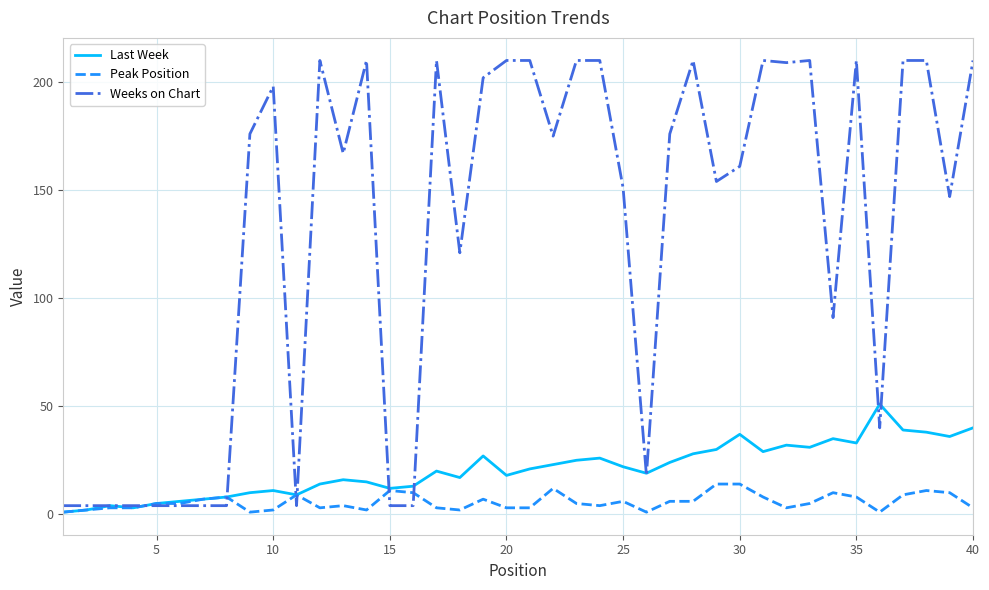

Which series has the largest total across all categories?

Weeks on Chart